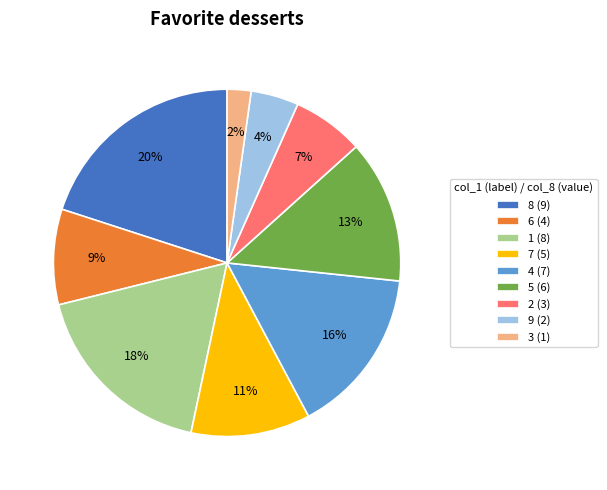

To the nearest percent, what portion does 3 represent?

2%